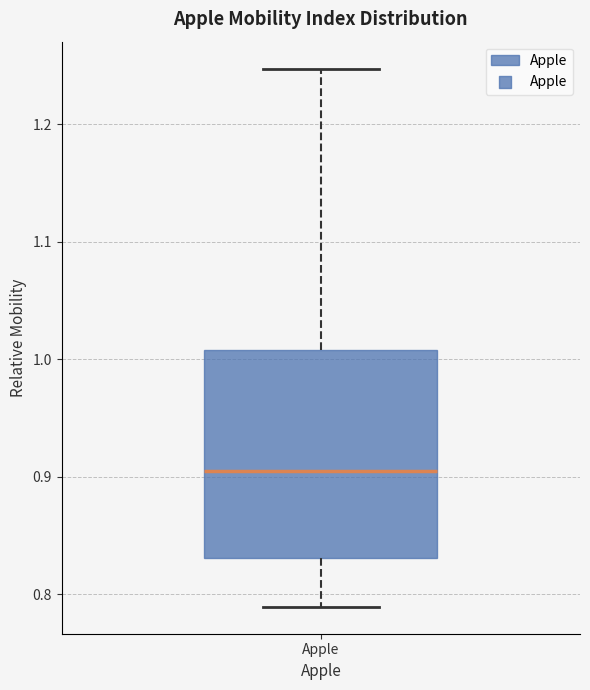

Where is the lower edge of the box for Apple on the y-axis? The values are not printed on the chart, so give them approximately, as read against the axis.

0.83